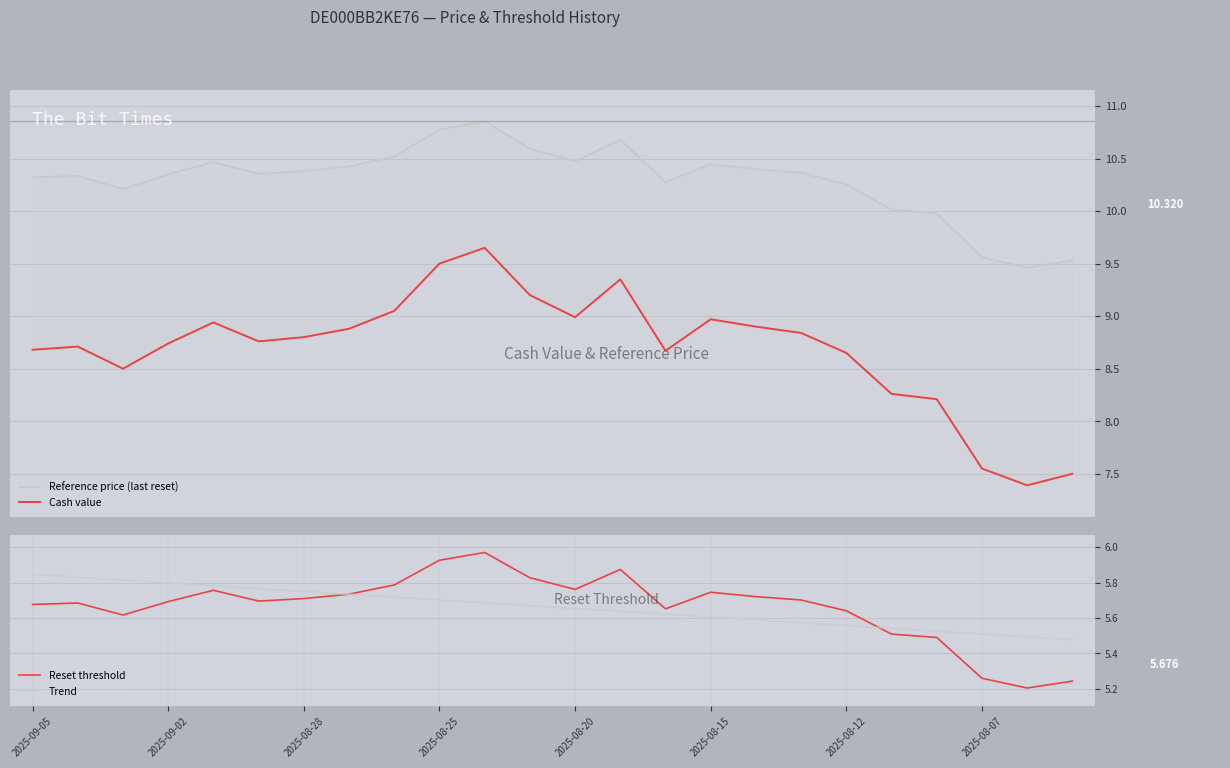

What is the sum of all Reset threshold values?

135.9